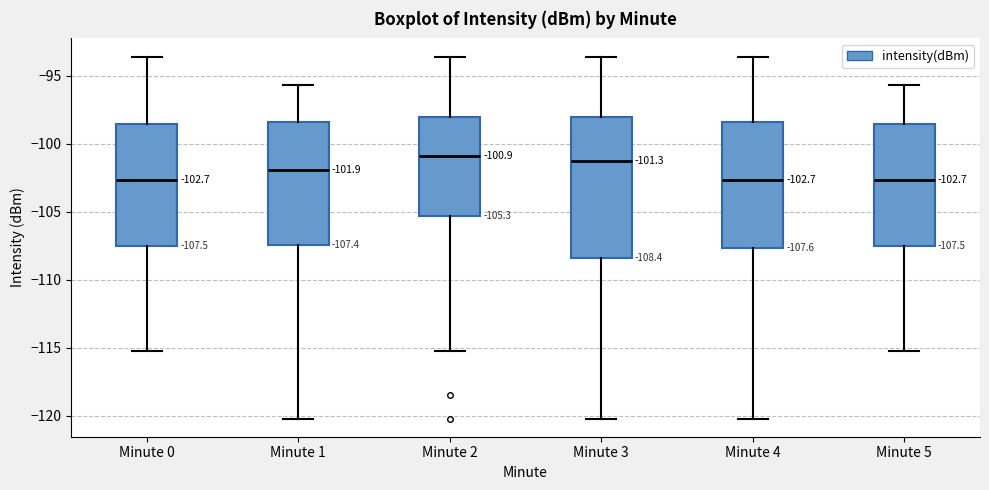

Comparing the boxes themselves (not the whiskers), which one is the tallest?

Minute 3